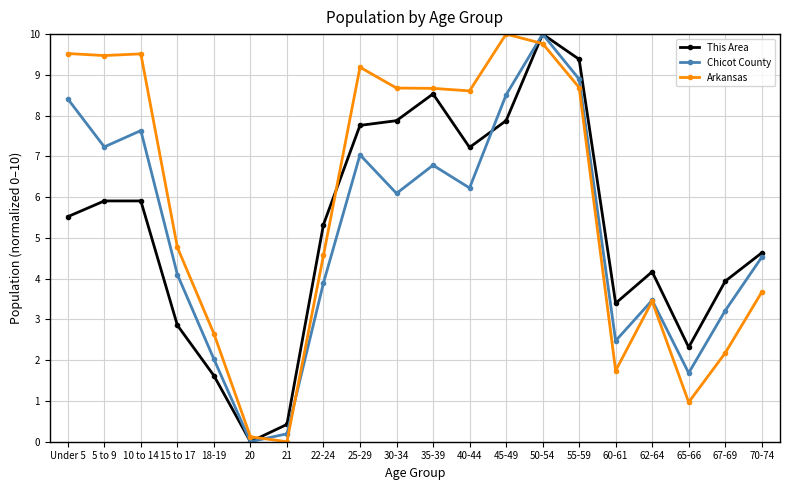

How many values in the This Area series exceed 5?

11